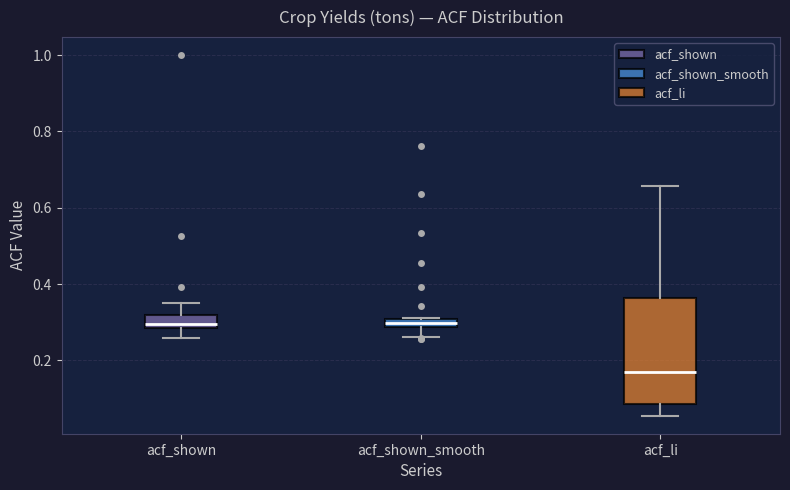

Comparing the boxes themselves (not the whiskers), which one is the tallest?

acf_li